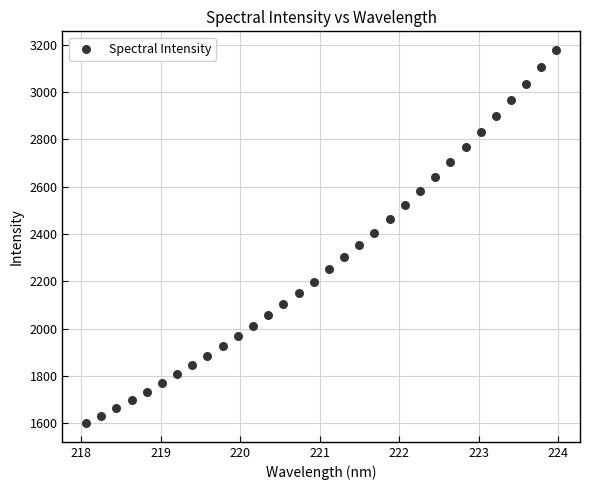

What is the range of Y values (max minus min)?

1577.3